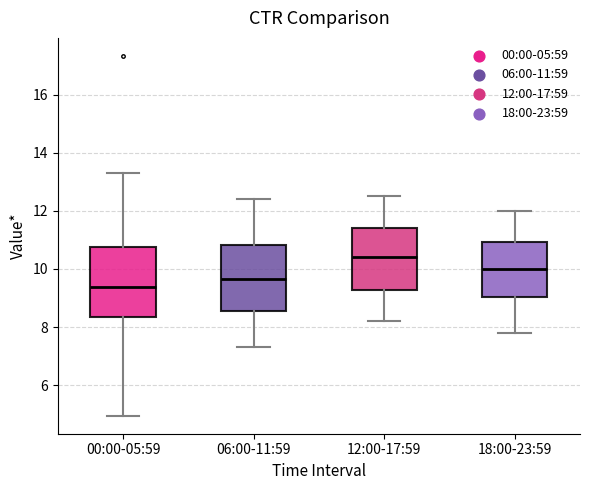

Reading left to right, transcribe this box plot: for each box, give where its median line is, the range the box spans, and where its two whiskers end, as read against the y-axis. The values are not printed on the chart, so give them approximately, as read against the axis.

00:00-05:59: median 9.4, box 8.4 to 10.8, whiskers 5.0 to 13.4
06:00-11:59: median 9.6, box 8.6 to 10.8, whiskers 7.4 to 12.4
12:00-17:59: median 10.4, box 9.2 to 11.4, whiskers 8.2 to 12.6
18:00-23:59: median 10.0, box 9.0 to 11.0, whiskers 7.8 to 12.0